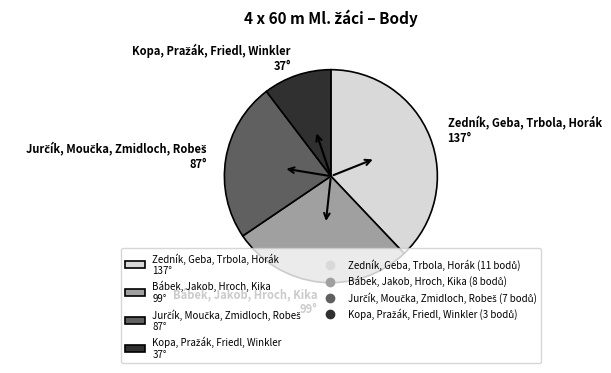

Is there a majority slice in this chart?

No